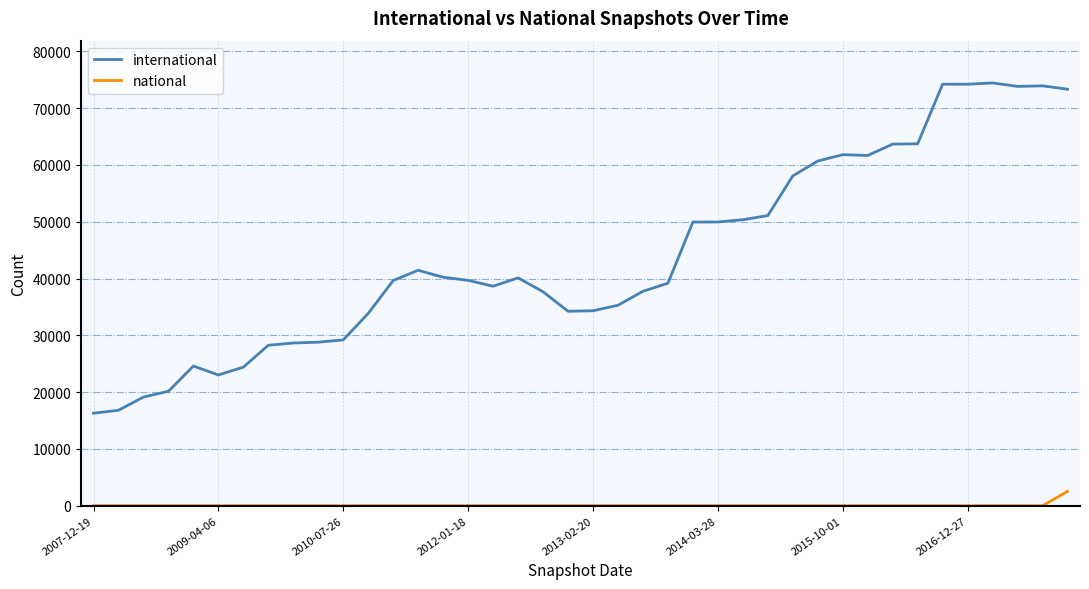

Rank the series by their average value, from lowest to highest.

national, international